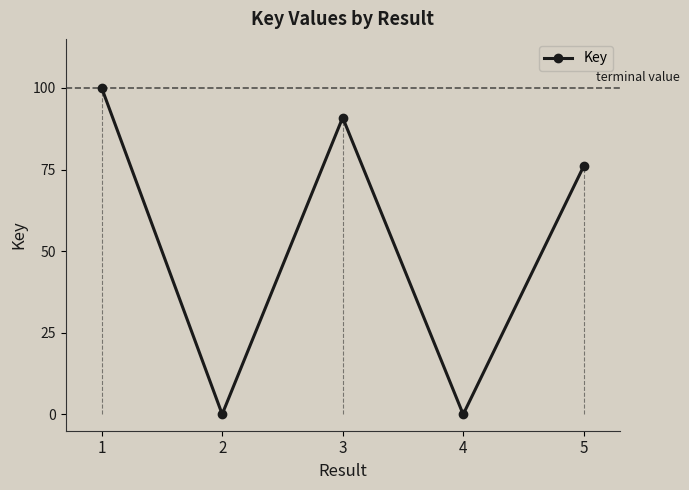

What is the greatest value displayed?

100.0